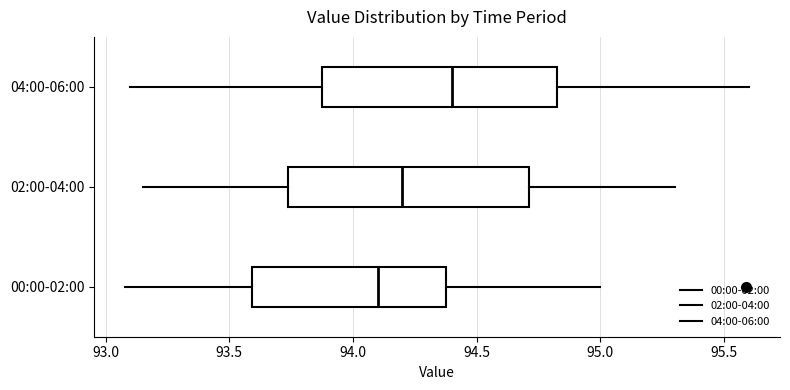

Where is the right edge of the box for 00:00-02:00 on the x-axis? The values are not printed on the chart, so give them approximately, as read against the axis.

94.40